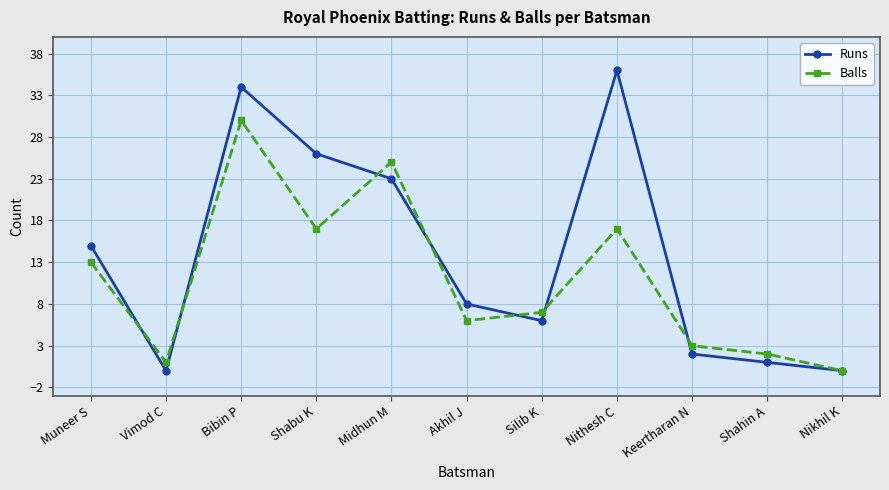

What is the value of the Balls point at the 4th from the left?

17